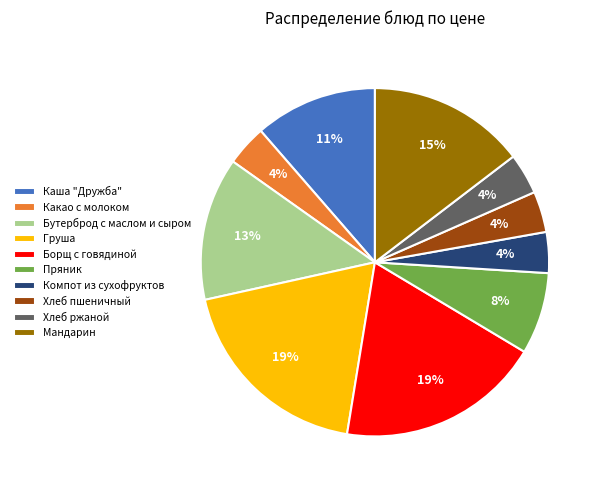

What is the ratio of the value at Компот из сухофруктов to the value at Хлеб ржаной?

1.0